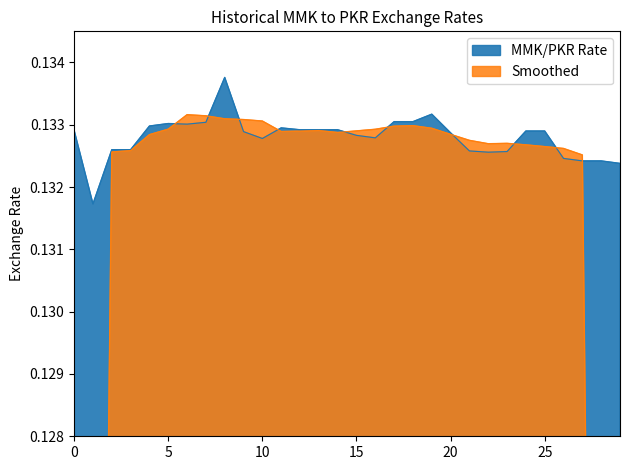

Is it true that the value at 21-03-24 is 0.2?

False